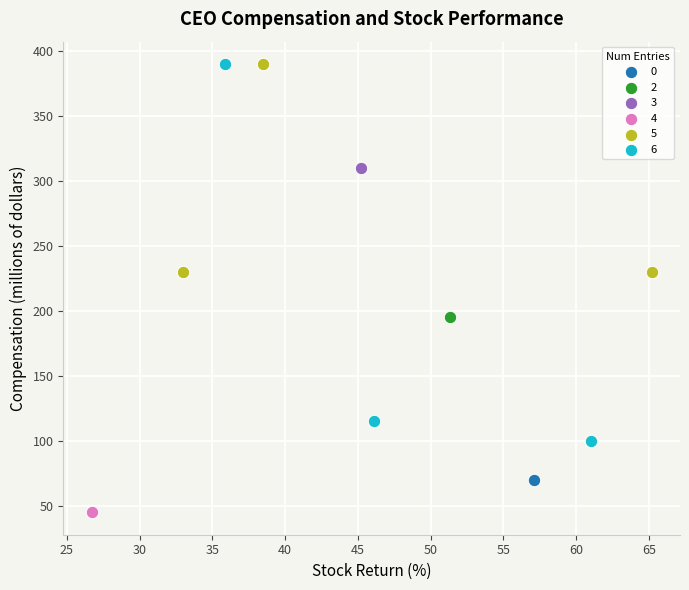

What are all the series names shown in the legend?

0, 2, 3, 4, 5, 6